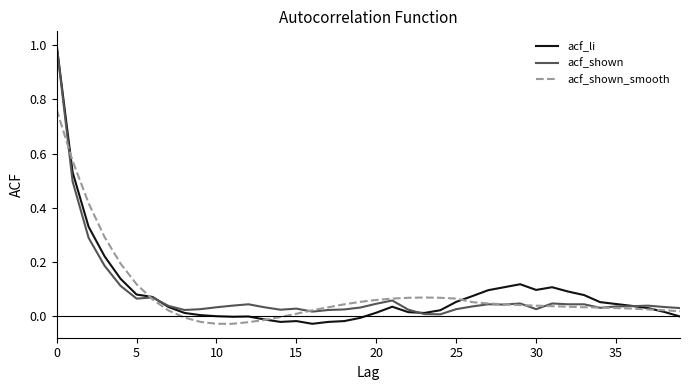

What is the maximum value shown in the chart?

1.0